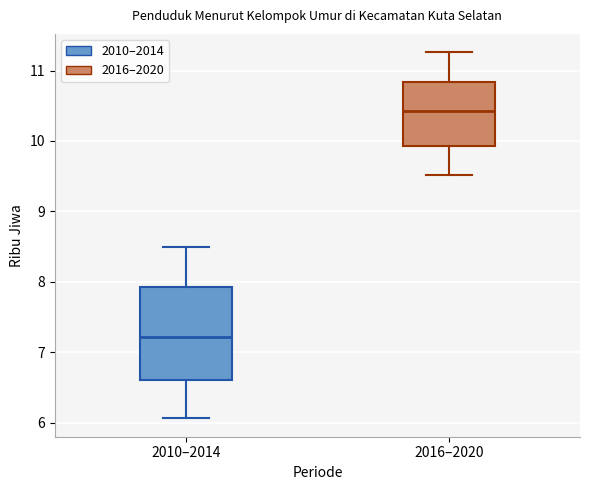

Reading left to right, read every box against the y-axis: the position of its median line, the range the box covers, and the ends of its whiskers. The values are not printed on the chart, so give them approximately, as read against the axis.

2010–2014: median 7.2, box 6.6 to 7.9, whiskers 6.1 to 8.5
2016–2020: median 10.4, box 9.9 to 10.8, whiskers 9.5 to 11.3